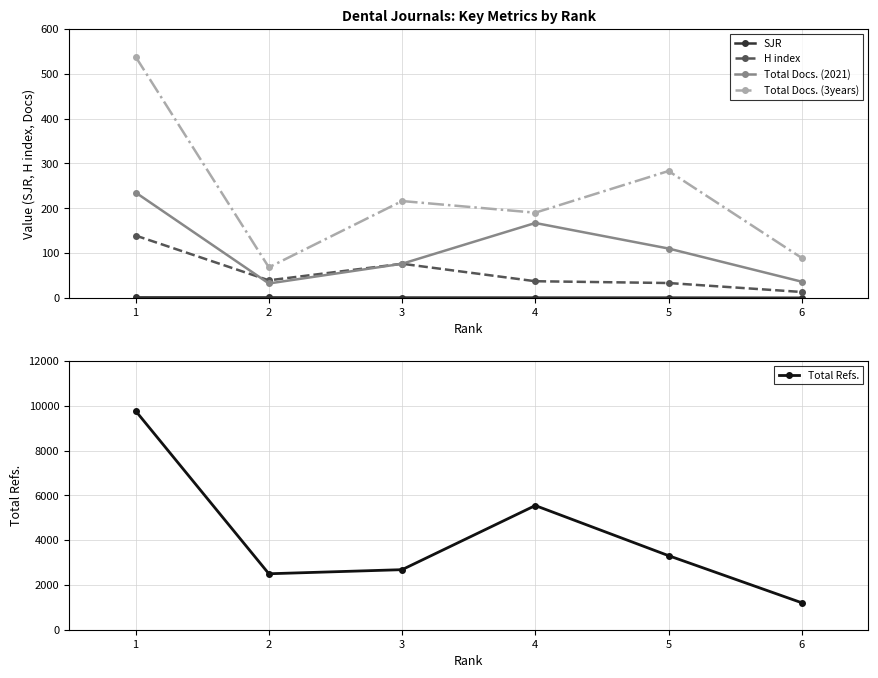

What is the sum of all Total Docs. (2021) values?

656.0